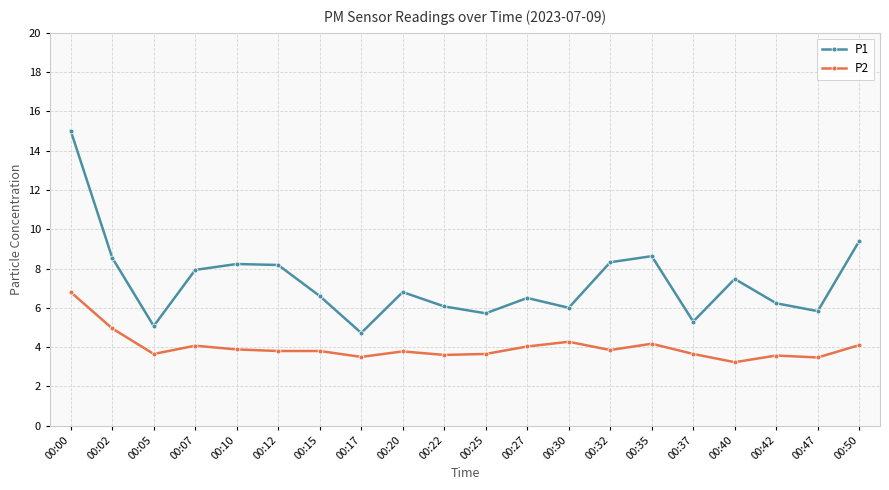

How many distinct data groups are displayed?

2